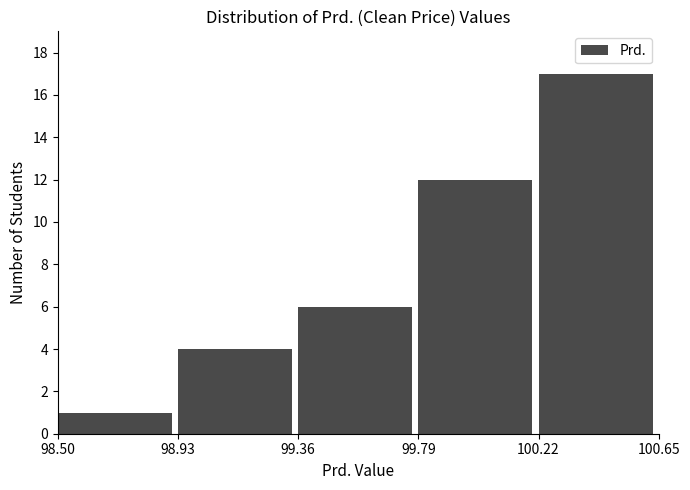

Reading left to right, transcribe this chart: for each bar, give the range it covers on the x-axis and its height. The values are not printed on the chart, so give them approximately, as read against the axis.

98.50 to 98.93: 1
98.93 to 99.36: 4
99.36 to 99.79: 6
99.79 to 100.22: 12
100.22 to 100.65: 17